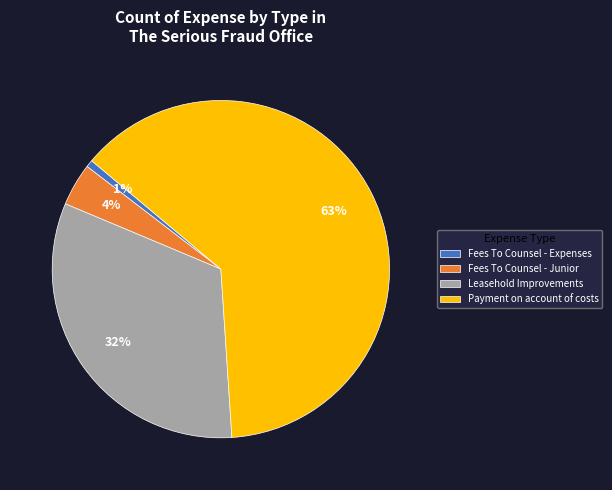

Which has a higher value, Payment on account of costs or Leasehold Improvements?

Payment on account of costs